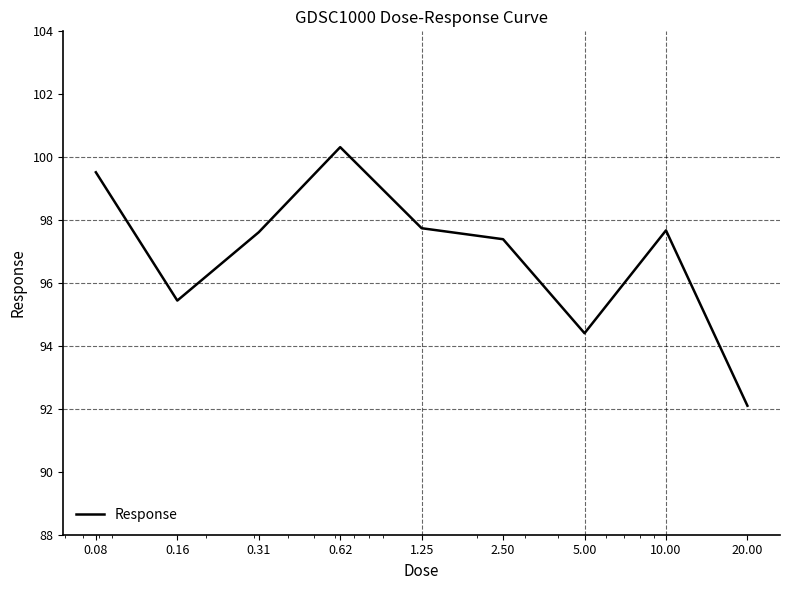

What is the smallest value displayed?

92.1